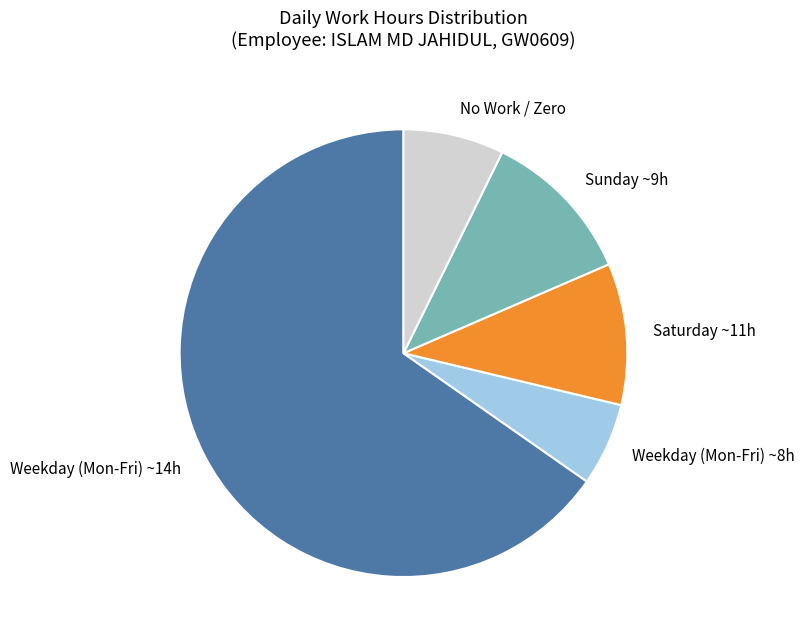

True or false: Saturday ~11h accounts for 10% of the total.

True